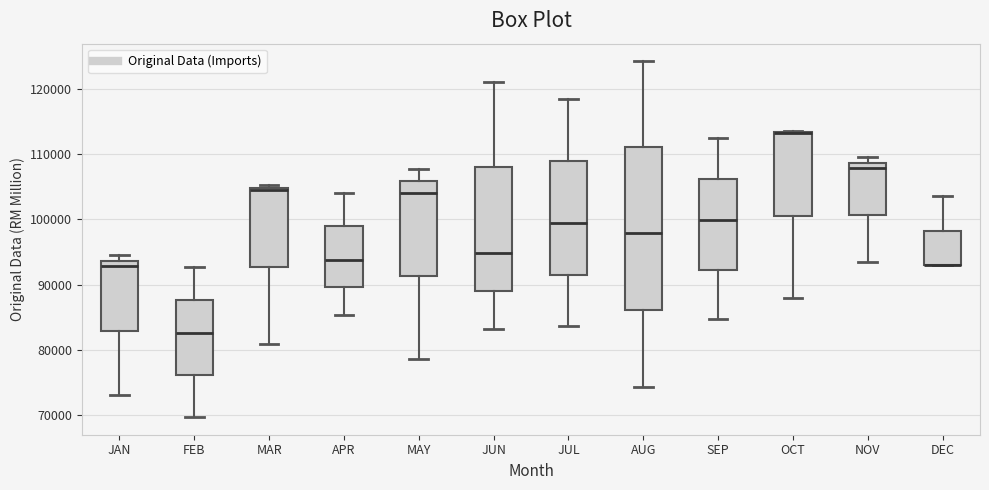

Reading left to right, read every box against the y-axis: the position of its median line, the range the box covers, and the ends of its whiskers. The values are not printed on the chart, so give them approximately, as read against the axis.

JAN: median 93000, box 83000 to 94000, whiskers 73000 to 95000
FEB: median 83000, box 76000 to 88000, whiskers 70000 to 93000
MAR: median 104000, box 93000 to 105000, whiskers 81000 to 105000 (just above the box's upper edge)
APR: median 94000, box 90000 to 99000, whiskers 85000 to 104000
MAY: median 104000, box 91000 to 106000, whiskers 79000 to 108000
JUN: median 95000, box 89000 to 108000, whiskers 83000 to 121000
JUL: median 99000, box 92000 to 109000, whiskers 84000 to 118000
AUG: median 98000, box 86000 to 111000, whiskers 74000 to 124000
SEP: median 100000, box 92000 to 106000, whiskers 85000 to 112000
OCT: median 113000 (drawn on the box's upper edge), box 101000 to 113000, whiskers 88000 to 114000
NOV: median 108000, box 101000 to 109000, whiskers 93000 to 110000
DEC: median 93000 (drawn on the box's lower edge), box 93000 to 98000, whiskers 93000 to 104000